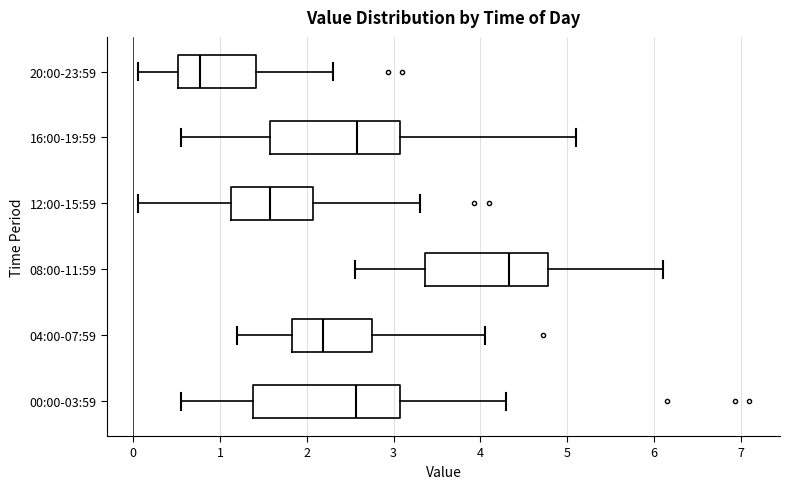

Which box's median line is the furthest to the right?

08:00-11:59